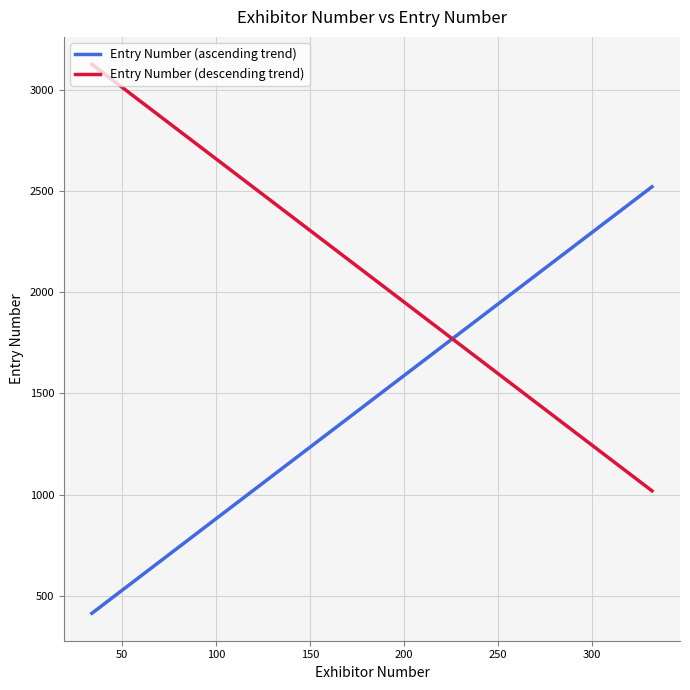

Does the chart display data point markers on the line(s)?

No